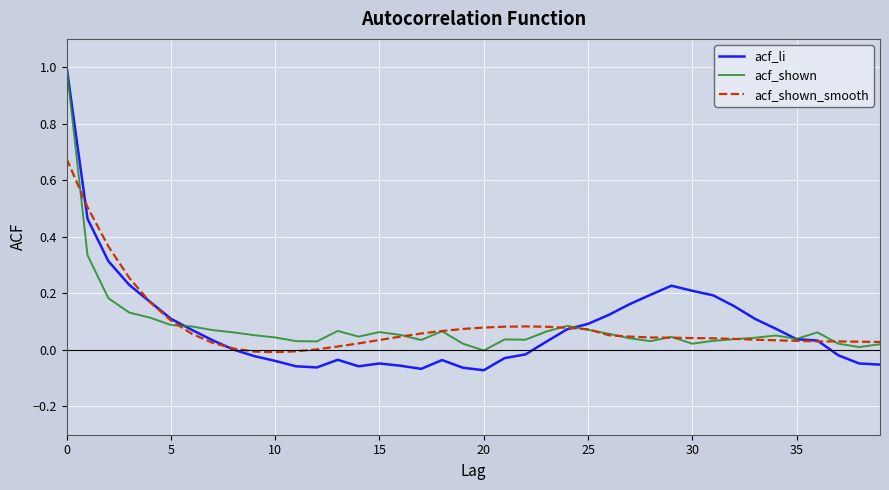

Which series has the largest range (max minus min)?

acf_li